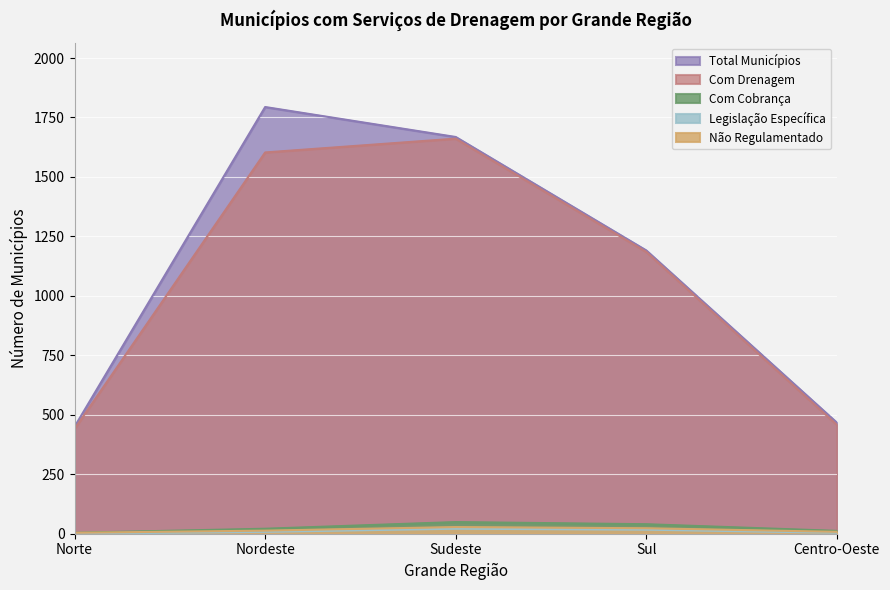

Where is Legislação Específica nearest to the value 10?

Nordeste